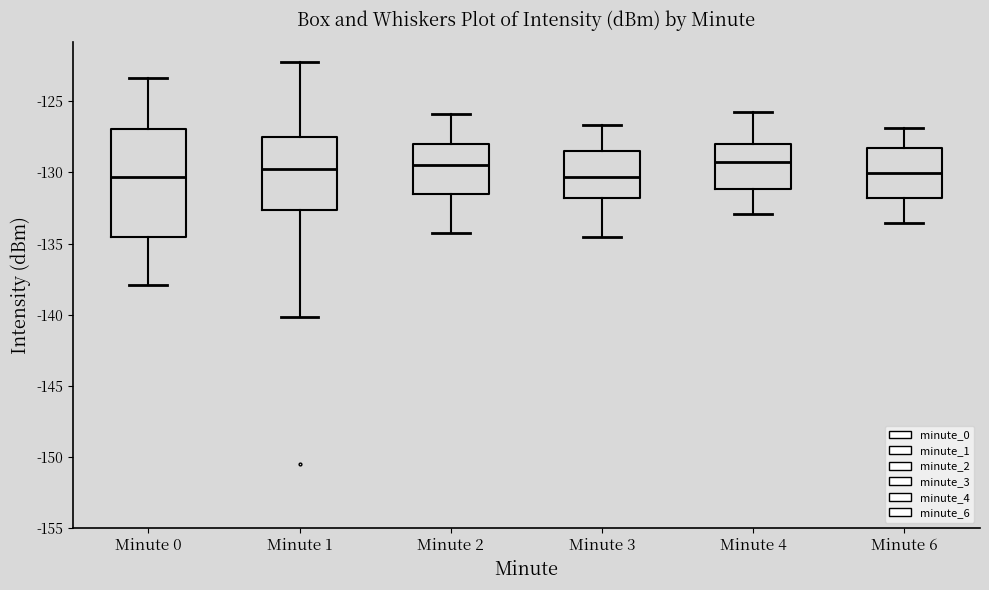

Reading left to right, transcribe this box plot: for each box, give where its median line is, the range the box spans, and where its two whiskers end, as read against the y-axis. The values are not printed on the chart, so give them approximately, as read against the axis.

Minute 0: median -130.5, box -134.5 to -127.0, whiskers -138.0 to -123.5
Minute 1: median -129.5, box -132.5 to -127.5, whiskers -140.0 to -122.5
Minute 2: median -129.5, box -131.5 to -128.0, whiskers -134.0 to -126.0
Minute 3: median -130.5, box -132.0 to -128.5, whiskers -134.5 to -126.5
Minute 4: median -129.0, box -131.0 to -128.0, whiskers -133.0 to -126.0
Minute 6: median -130.0, box -132.0 to -128.5, whiskers -133.5 to -127.0